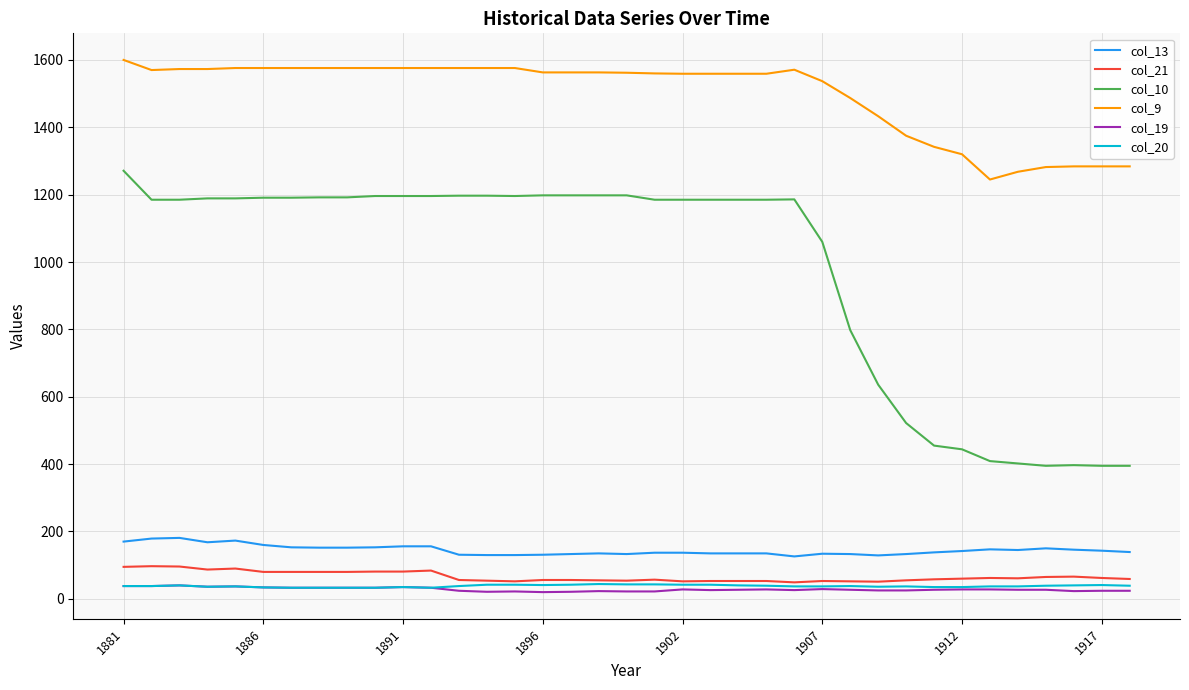

True or false: col_19 and col_13 intersect in this chart.

False